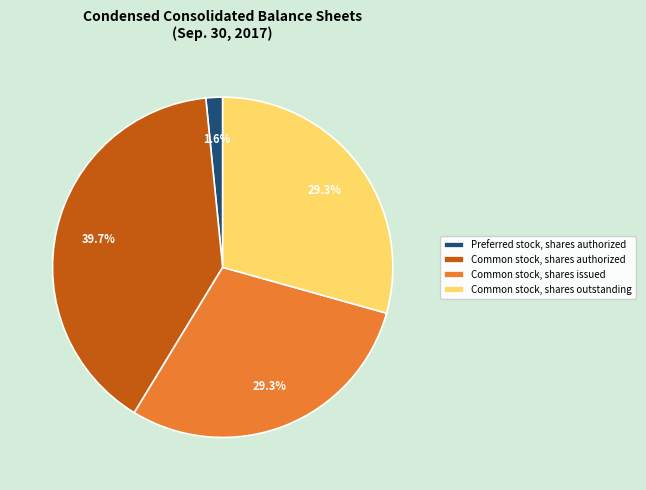

How many segments does this pie chart have?

4